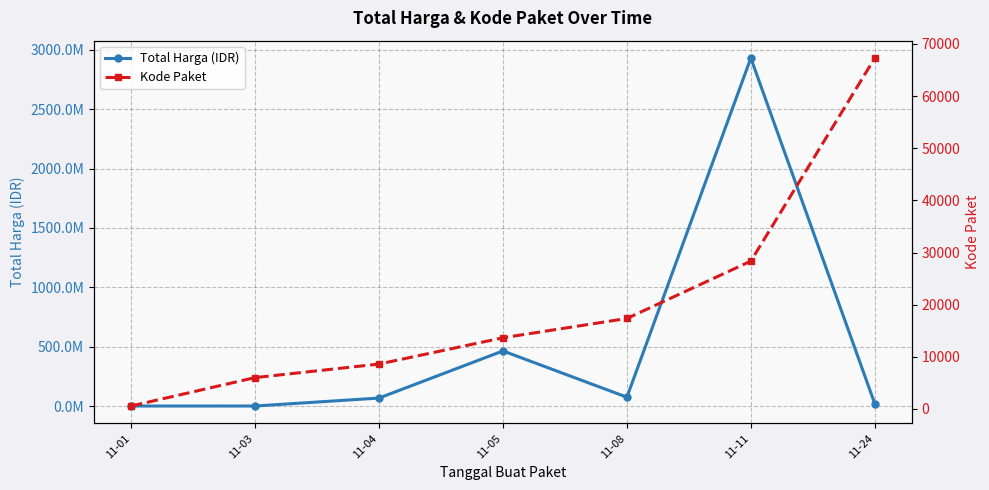

How many times do Total Harga (IDR) and Kode Paket cross each other?

1